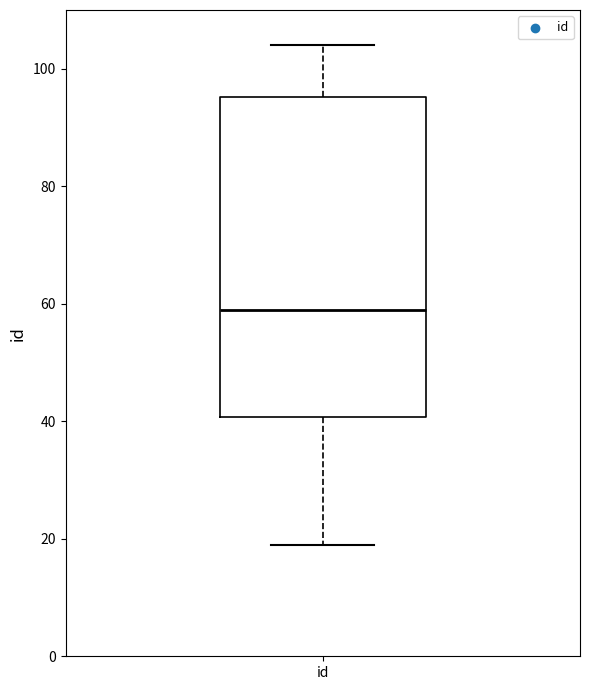

Where is the lower edge of the box for id on the y-axis? The values are not printed on the chart, so give them approximately, as read against the axis.

40